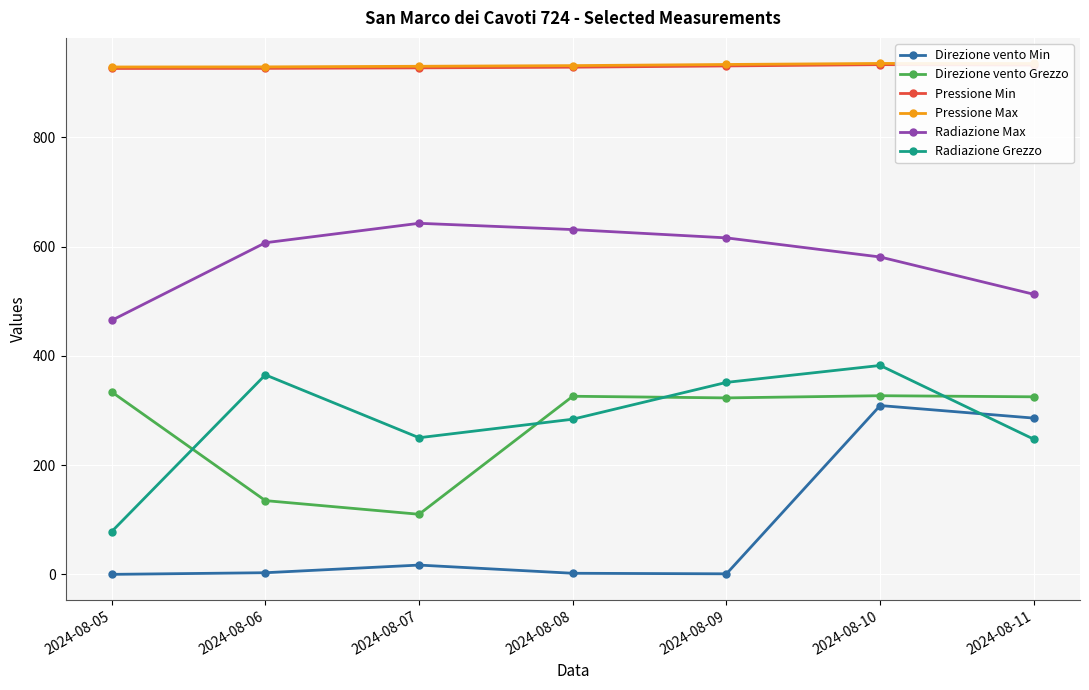

True or false: Radiazione Grezzo has a value of 382.4 at 2024-08-10.

True